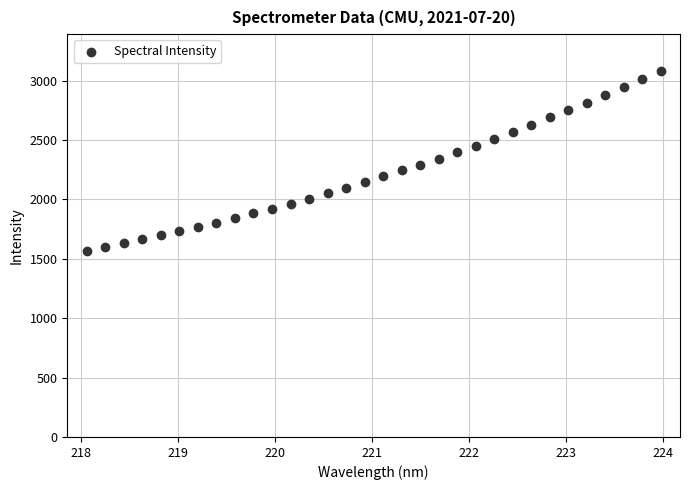

What is the range of X values (max minus min)?

5.9